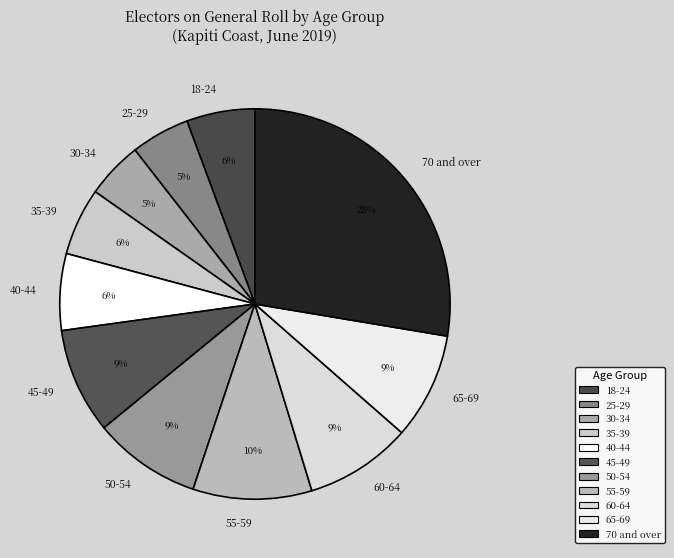

How many slices are in this pie chart?

11